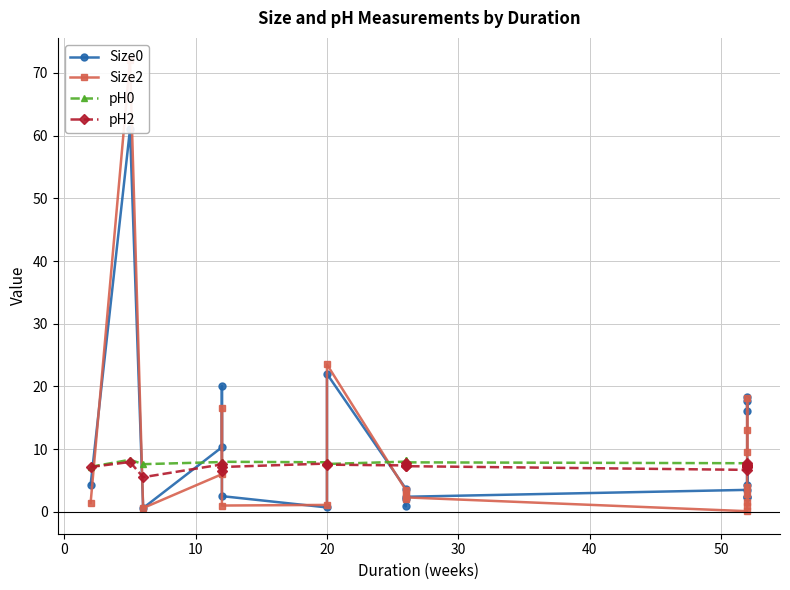

True or false: pH2 has a value of 9.1 at 30.

False